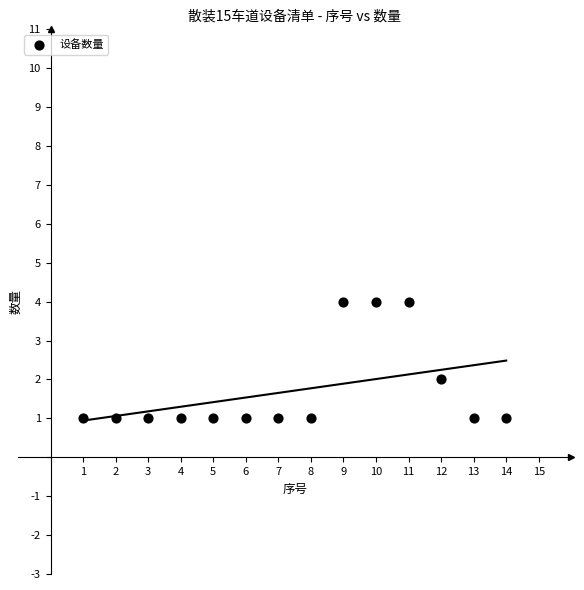

What is the range of Y values (max minus min)?

3